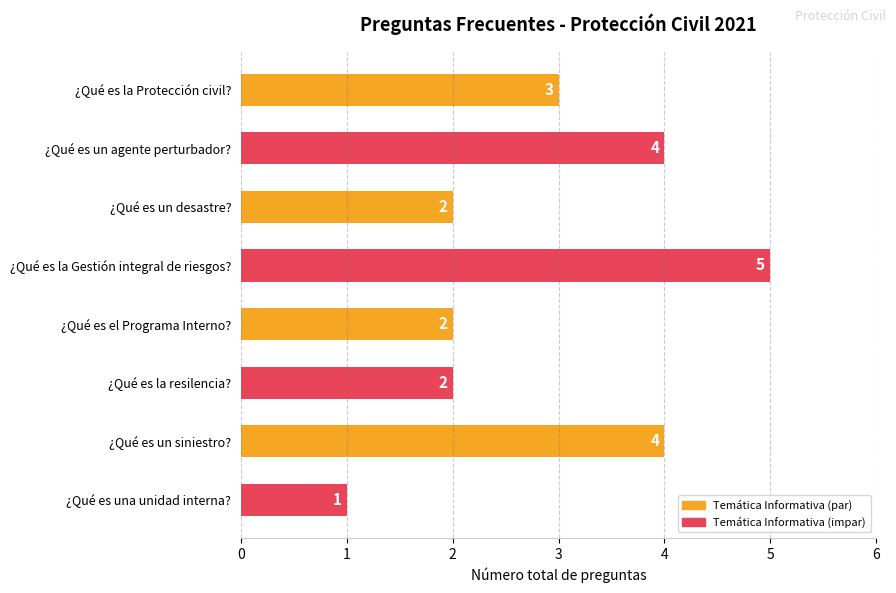

What is the minimum value shown in the chart?

1